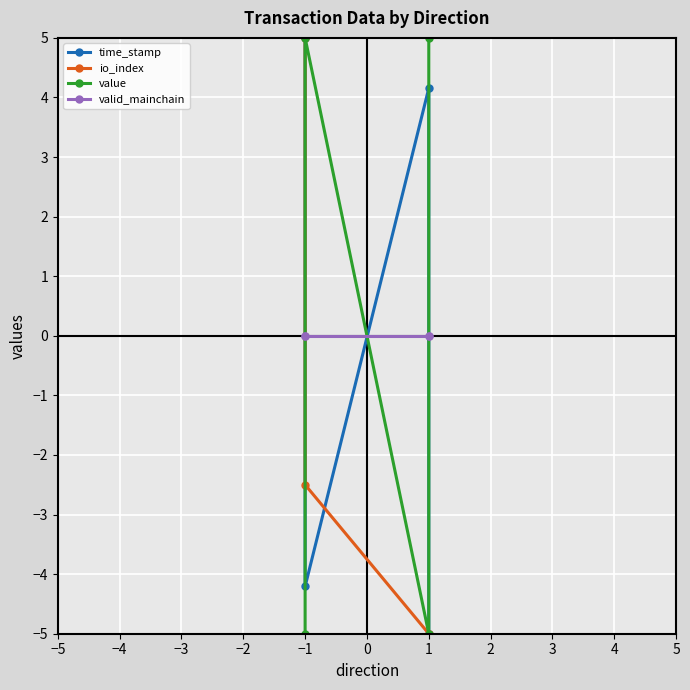

Is this an area chart (filled region under the line)?

No